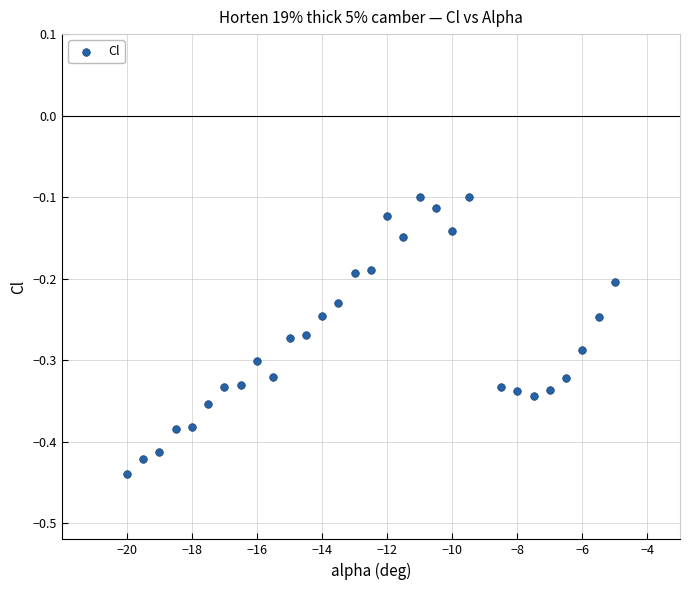

What is the range of X values (max minus min)?

15.0